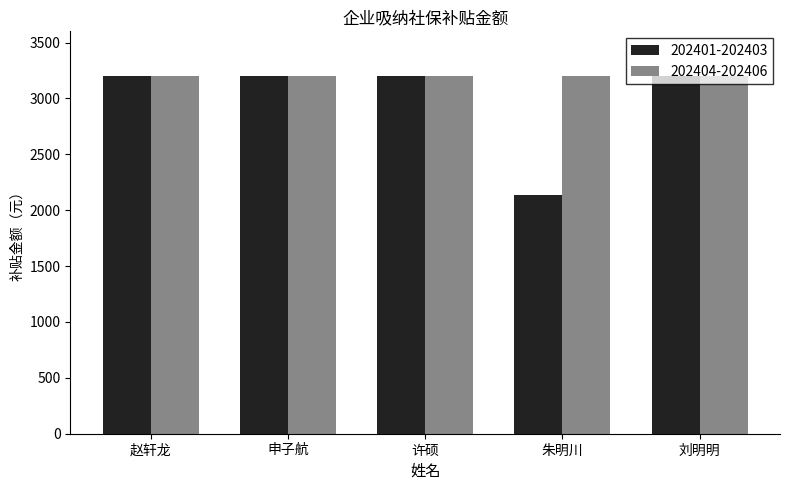

What is the sum of the 202404-202406 values at 赵轩龙 and 许硕?

6402.1